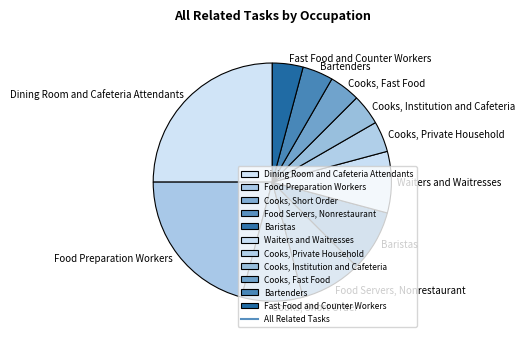

What is the ratio of the value at Fast Food and Counter Workers to the value at Dining Room and Cafeteria Attendants?

0.2